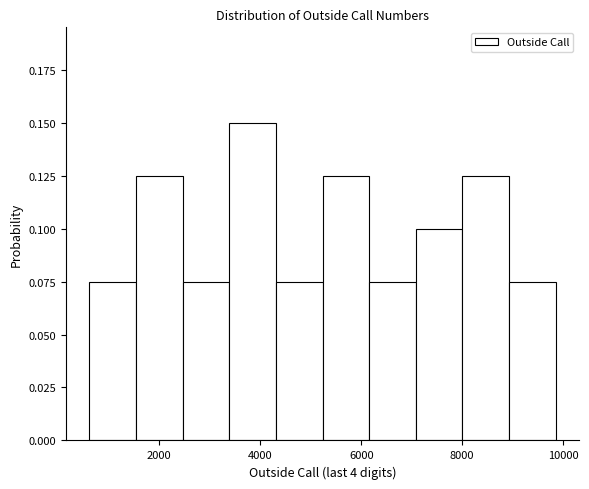

Which range on the x-axis has the tallest bar?

3400 to 4400